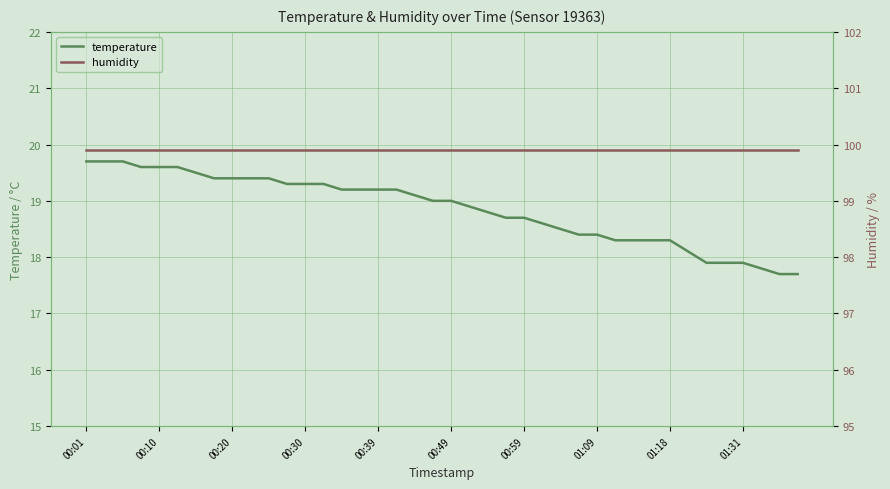

True or false: humidity has a value of 99.9 at 15.

True